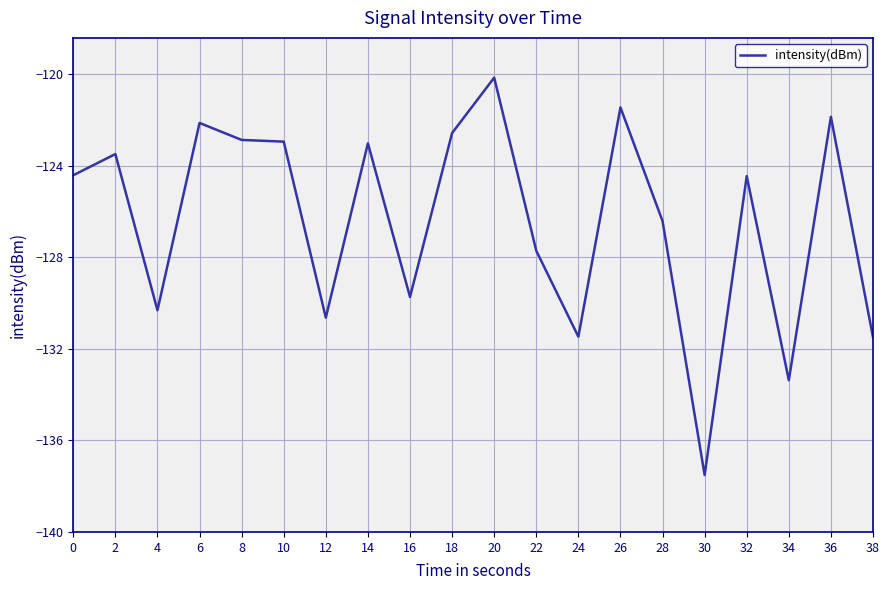

Which category has the lowest value across all series?

30